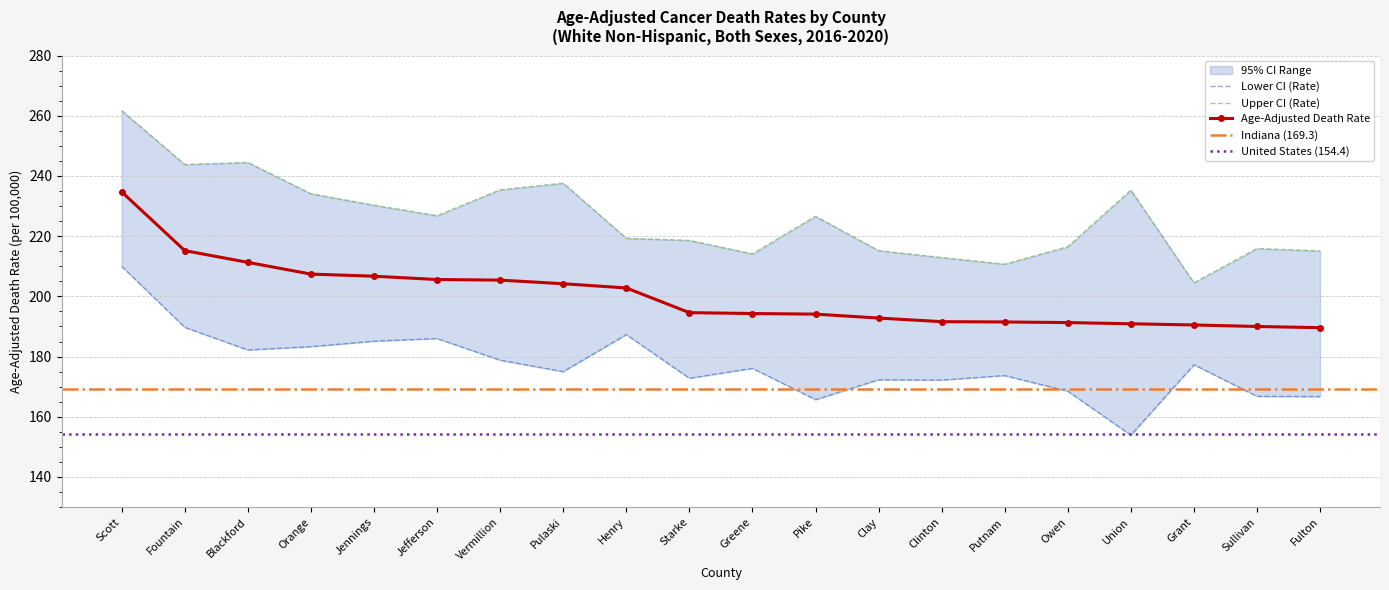

Which series has the largest total across all categories?

Upper CI (Rate)